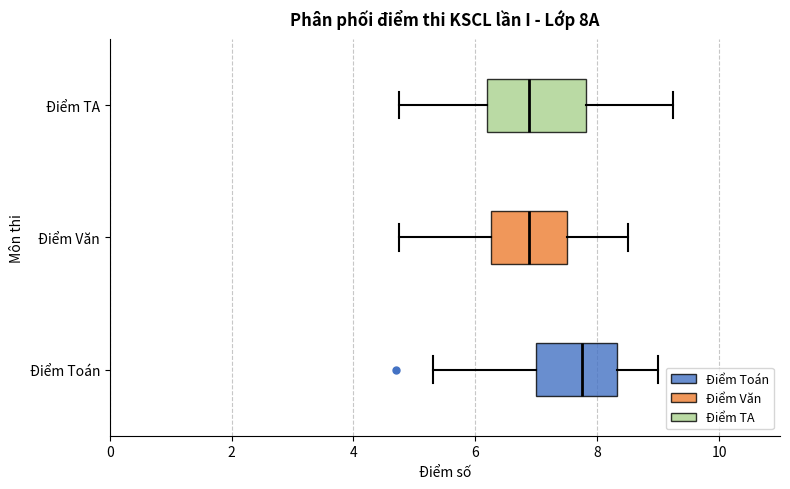

Reading bottom to top, transcribe this box plot: for each box, give where its median line is, the range the box spans, and where its two whiskers end, as read against the x-axis. The values are not printed on the chart, so give them approximately, as read against the axis.

Điểm Toán: median 7.8, box 7.0 to 8.4, whiskers 5.4 to 9.0
Điểm Văn: median 6.8, box 6.2 to 7.6, whiskers 4.8 to 8.6
Điểm TA: median 6.8, box 6.2 to 7.8, whiskers 4.8 to 9.2